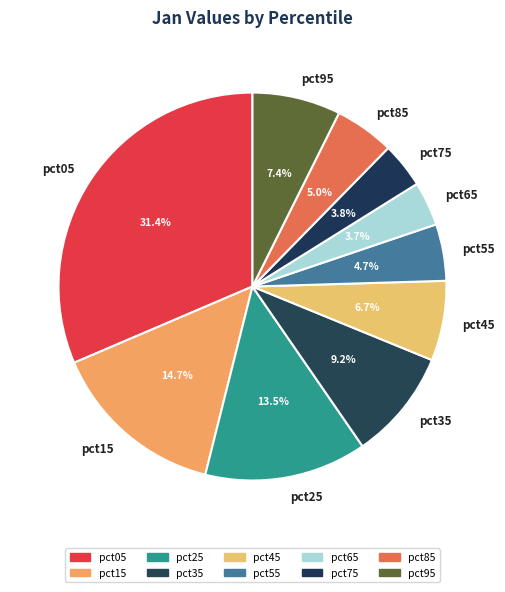

The pct05 slice represents 31% of the pie. True or false?

True